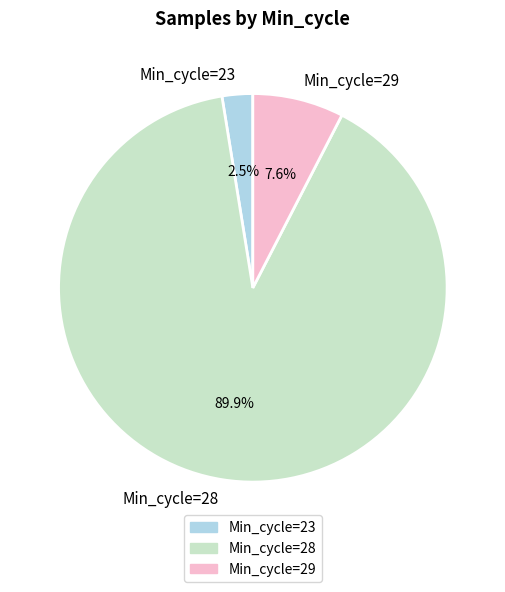

What is the total percentage of Min_cycle=29 and Min_cycle=28?

97.5%